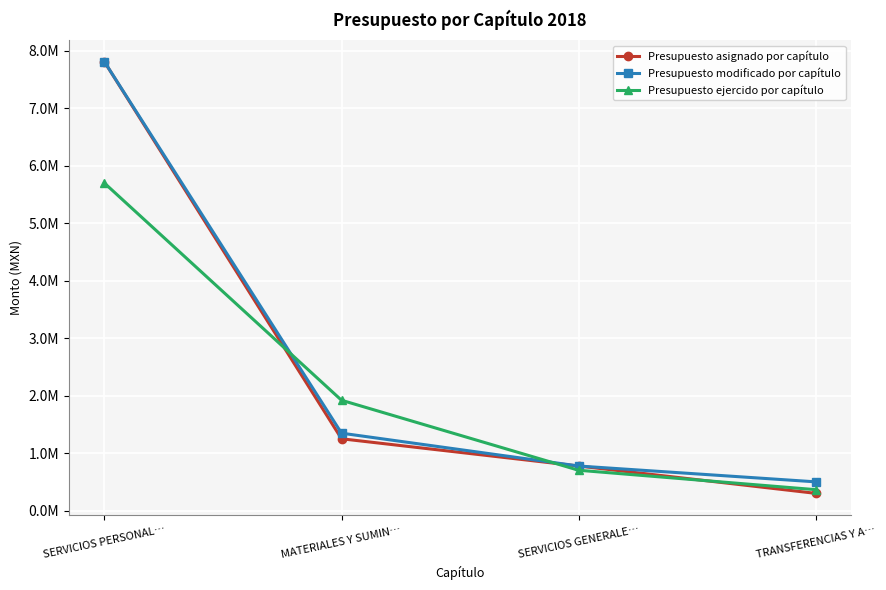

Does the chart have visible grid lines?

Yes